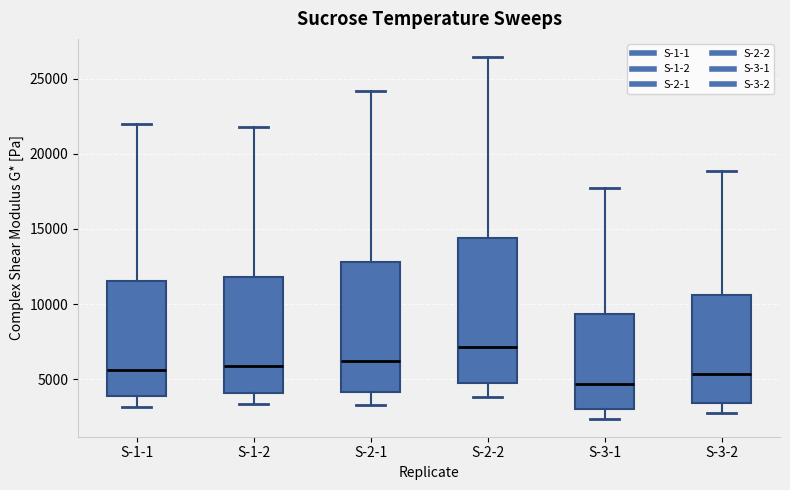

Comparing the boxes themselves (not the whiskers), which one is the tallest?

S-2-2